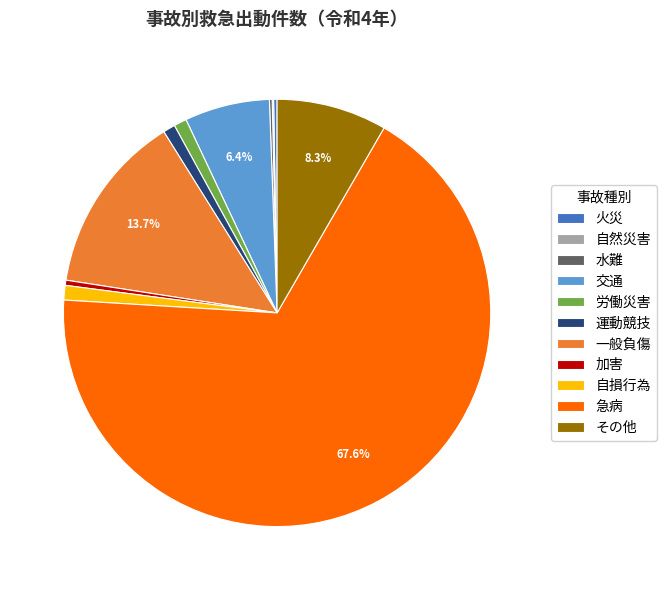

What is the largest slice in the pie chart?

急病